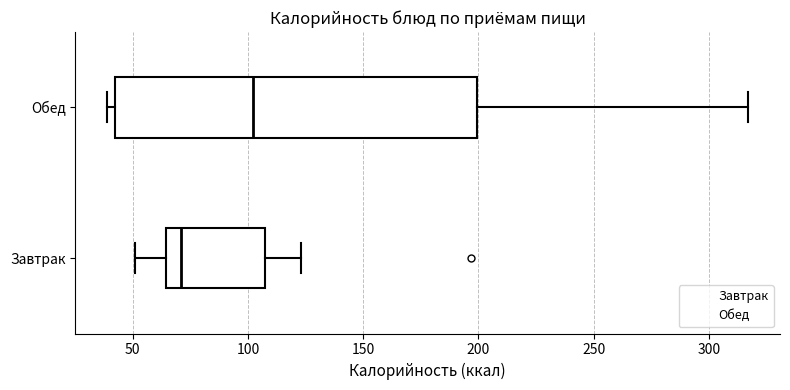

Reading bottom to top, transcribe this box plot: for each box, give where its median line is, the range the box spans, and where its two whiskers end, as read against the x-axis. The values are not printed on the chart, so give them approximately, as read against the axis.

Завтрак: median 70, box 65 to 110, whiskers 50 to 125
Обед: median 100, box 45 to 200, whiskers 40 to 315